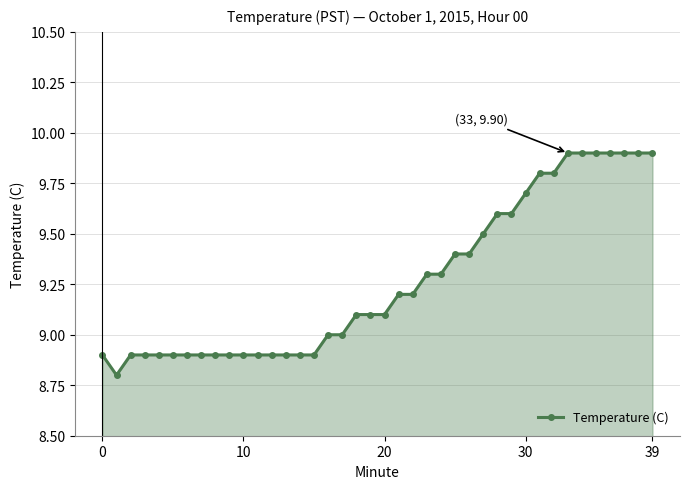

How many lines are shown in the chart?

1